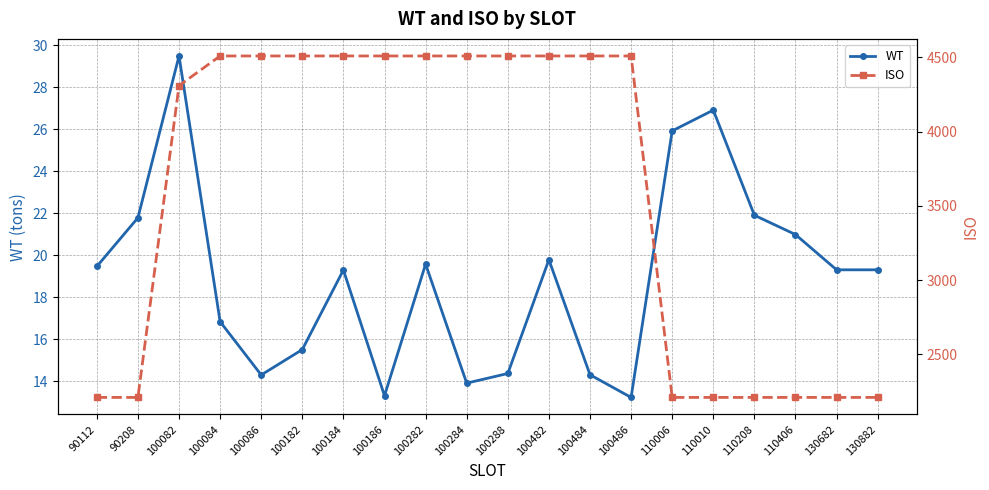

What are all the series names shown in the legend?

WT, ISO